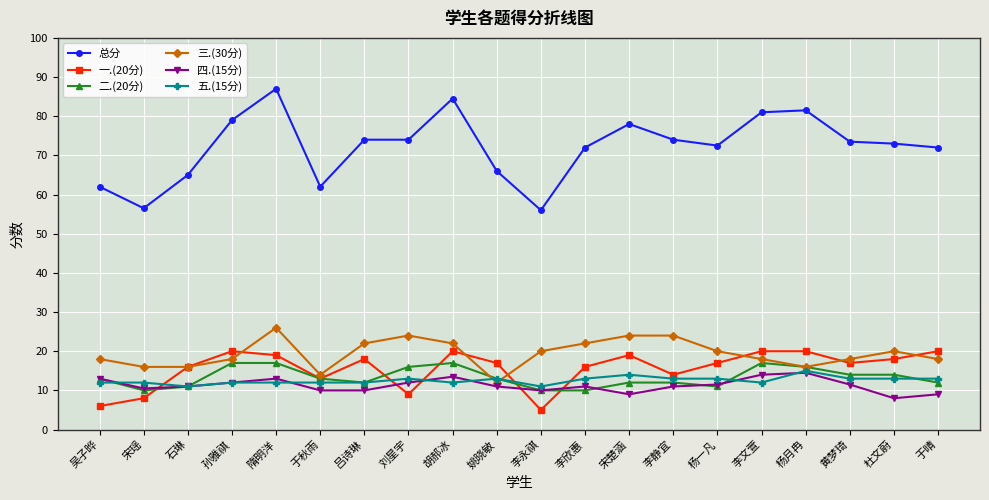

Which series has the largest range (max minus min)?

总分